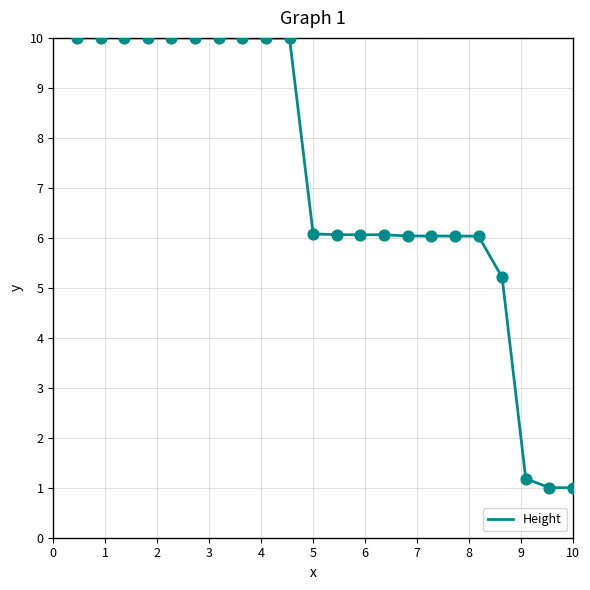

What is the maximum value shown in the chart?

10.0